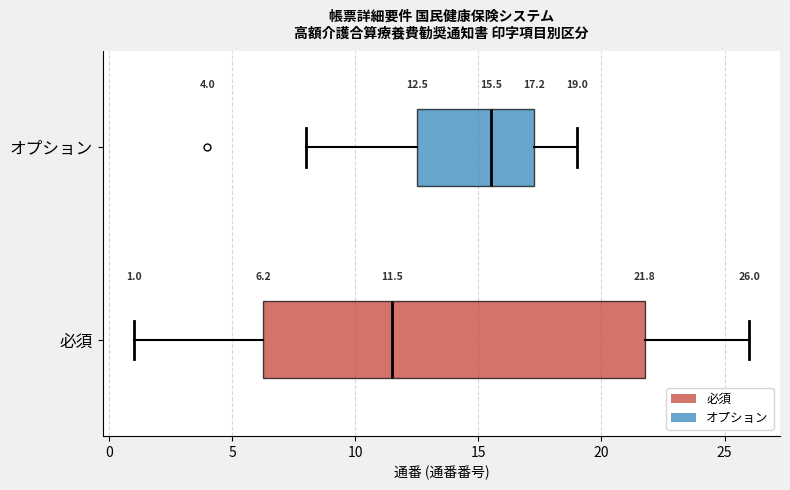

Which box's median line is the furthest to the left?

必須